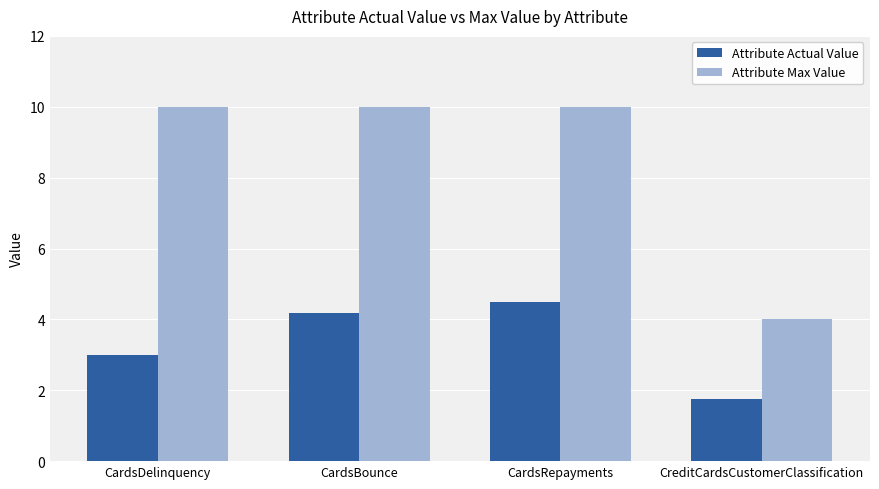

What is the label of the 1st bar from the right?

CreditCardsCustomerClassification